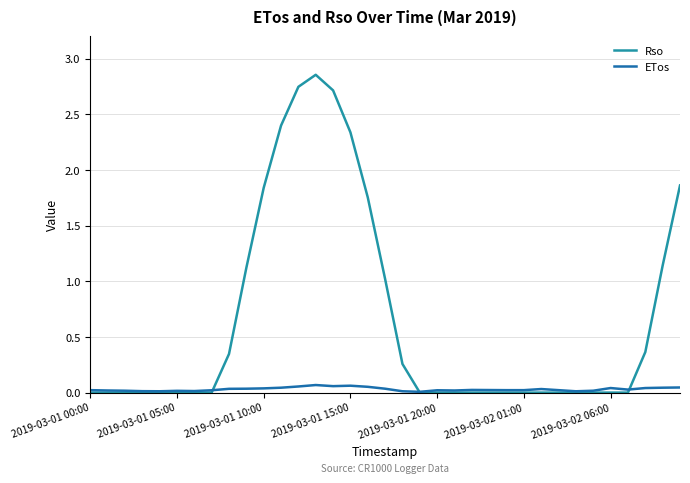

Rank the series by their maximum value, from highest to lowest.

Rso, ETos